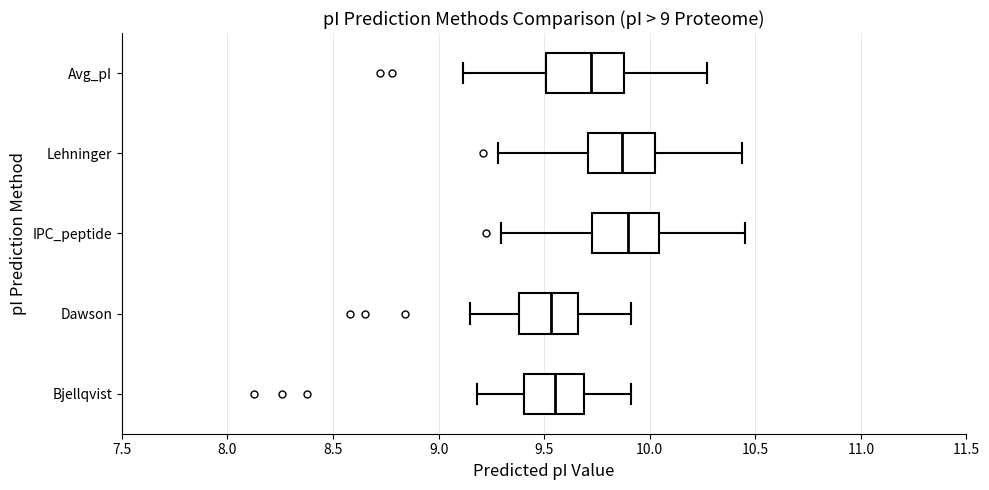

Comparing the boxes themselves (not the whiskers), which one is the widest?

Avg_pI